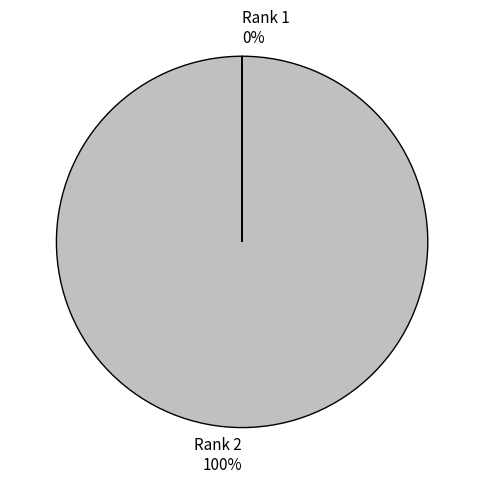

How many slices are in this pie chart?

2